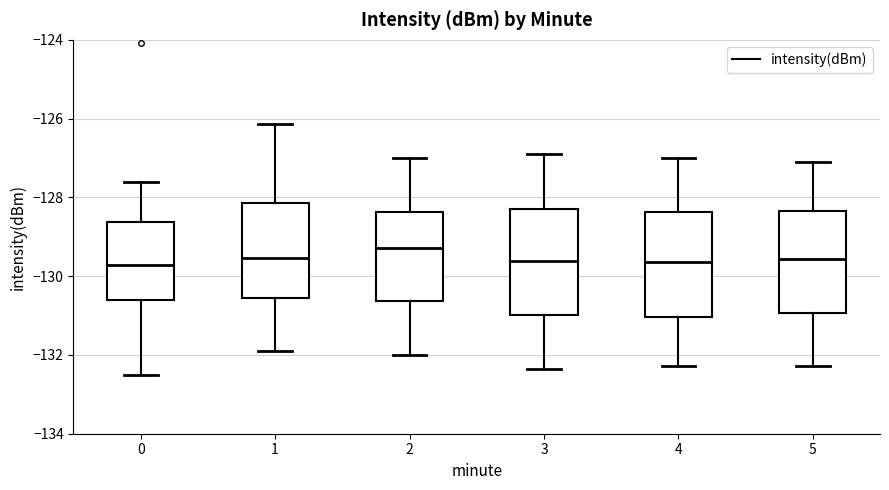

Reading left to right, read every box against the y-axis: the position of its median line, the range the box covers, and the ends of its whiskers. The values are not printed on the chart, so give them approximately, as read against the axis.

0: median -129.8, box -130.6 to -128.6, whiskers -132.6 to -127.6
1: median -129.6, box -130.6 to -128.2, whiskers -131.8 to -126.2
2: median -129.2, box -130.6 to -128.4, whiskers -132.0 to -127.0
3: median -129.6, box -131.0 to -128.2, whiskers -132.4 to -126.8
4: median -129.6, box -131.0 to -128.4, whiskers -132.2 to -127.0
5: median -129.6, box -131.0 to -128.4, whiskers -132.2 to -127.0